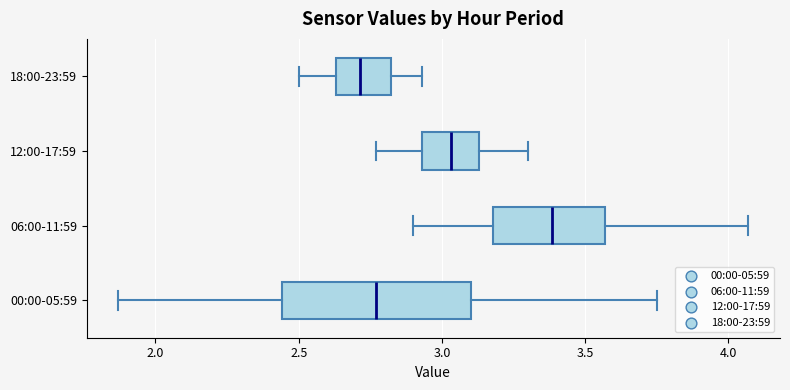

Which box's median line is the furthest to the right?

06:00-11:59